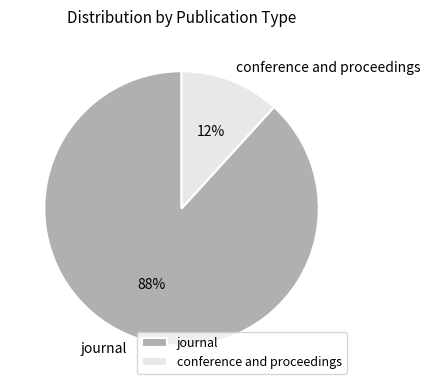

To the nearest percent, what portion does conference and proceedings represent?

12%